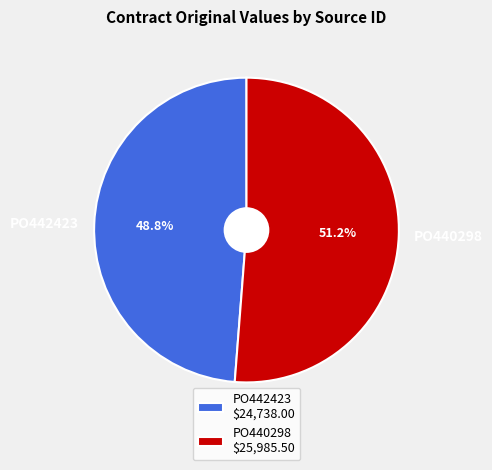

The PO442423 slice represents 49% of the pie. True or false?

True